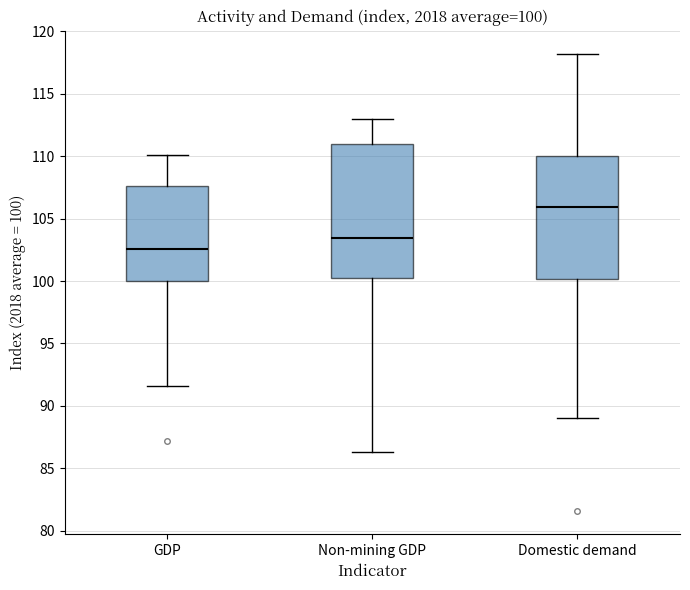

Comparing the boxes themselves (not the whiskers), which one is the tallest?

Non-mining GDP